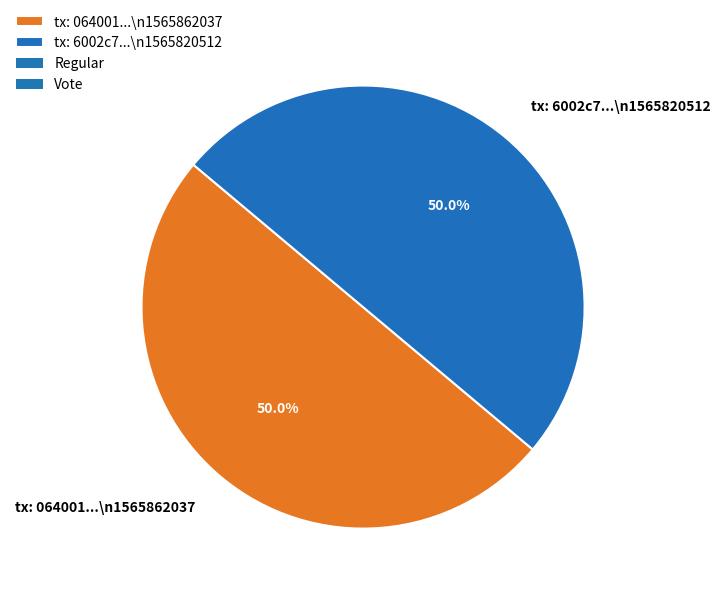

Combined, what portion of the pie is tx: 064001...\n1565862037 and tx: 6002c7...\n1565820512?

100.0%